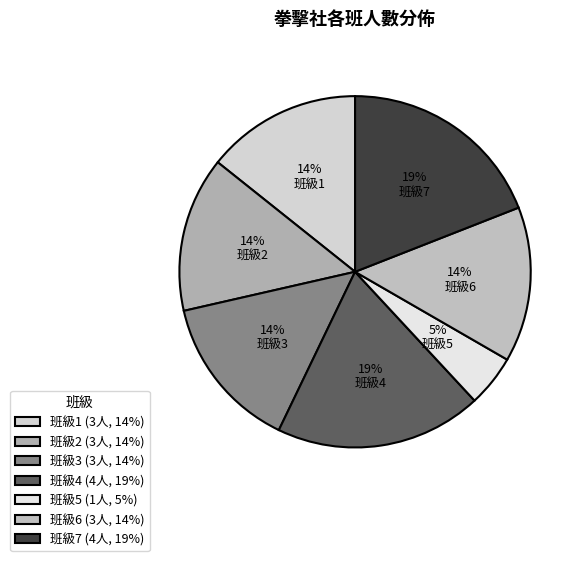

Rank the categories by value from highest to lowest.

4, 7, 1, 2, 3, 6, 5